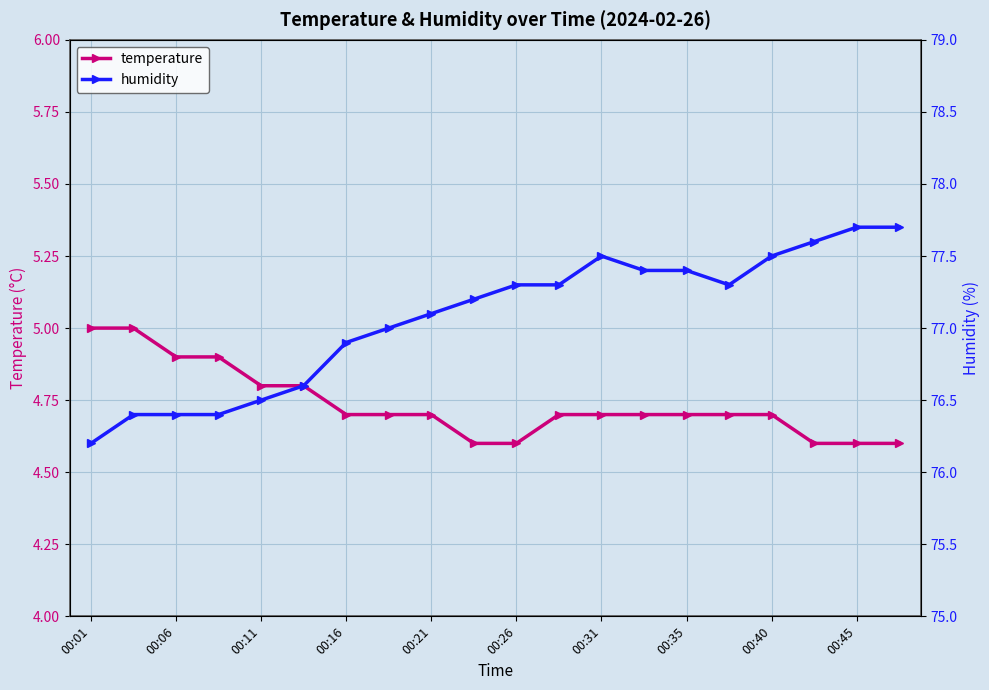

True or false: temperature has a value of 8.4 at 00:11.

False